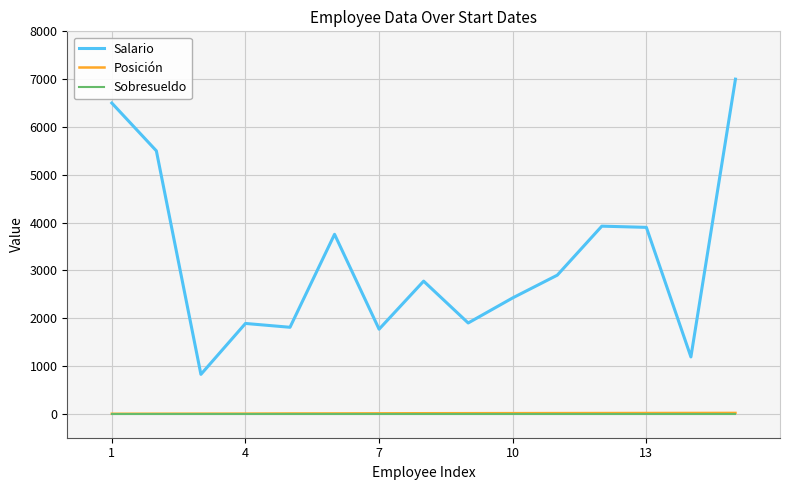

True or false: Posición and Salario cross at least once.

False